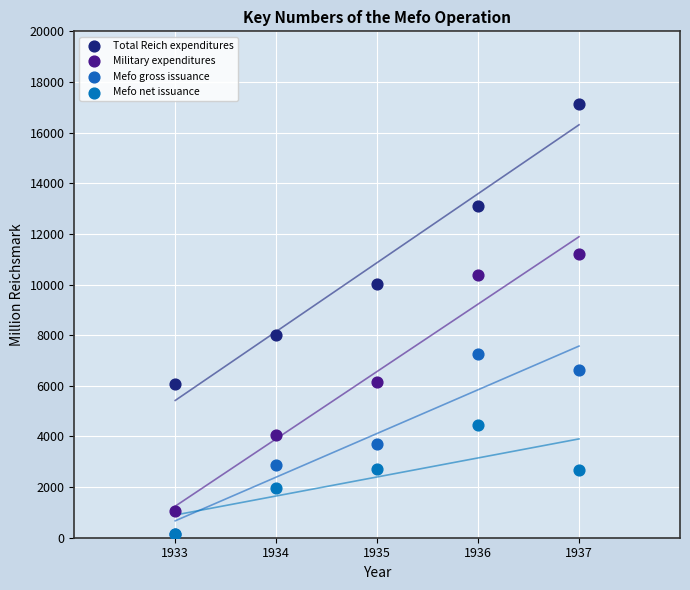

Which series contains the highest Y value?

Total Reich expenditures